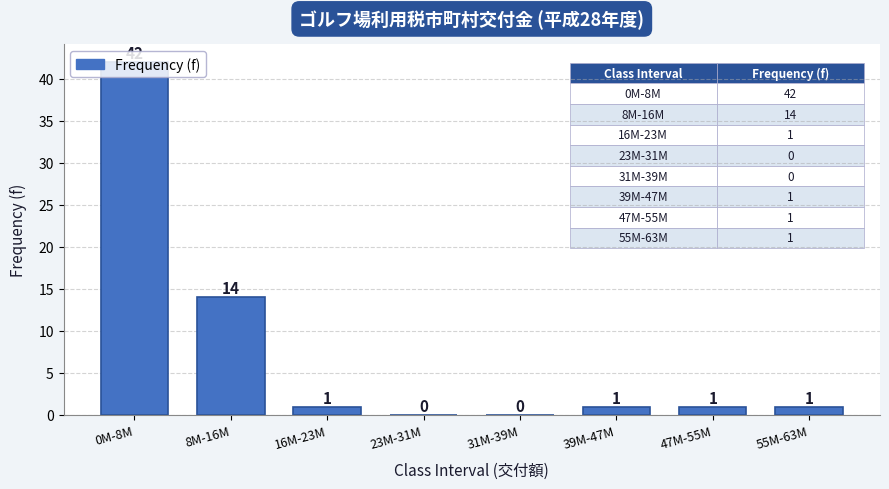

What is the sum of all values?

60